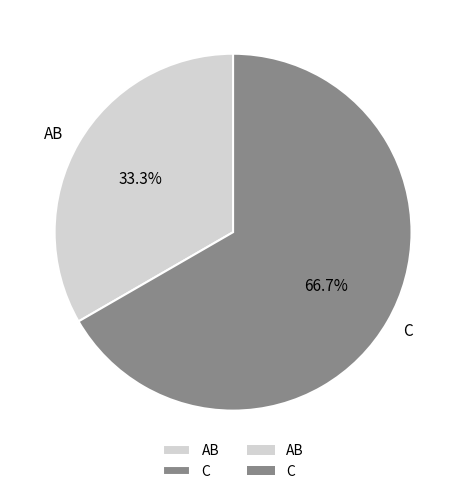

What percentage do AB and C together represent?

100.0%